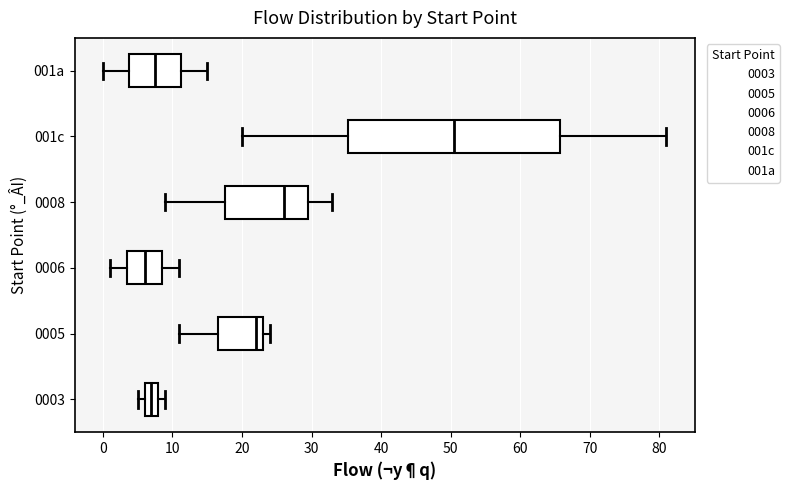

Comparing the boxes themselves (not the whiskers), which one is the widest?

001c